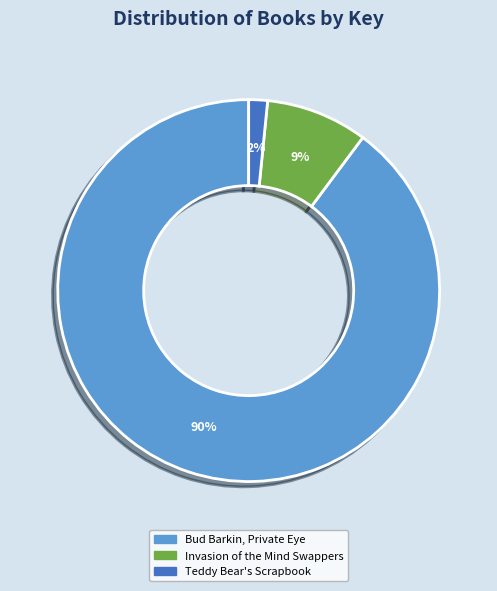

To the nearest percent, what portion does Invasion of the Mind Swappers represent?

9%